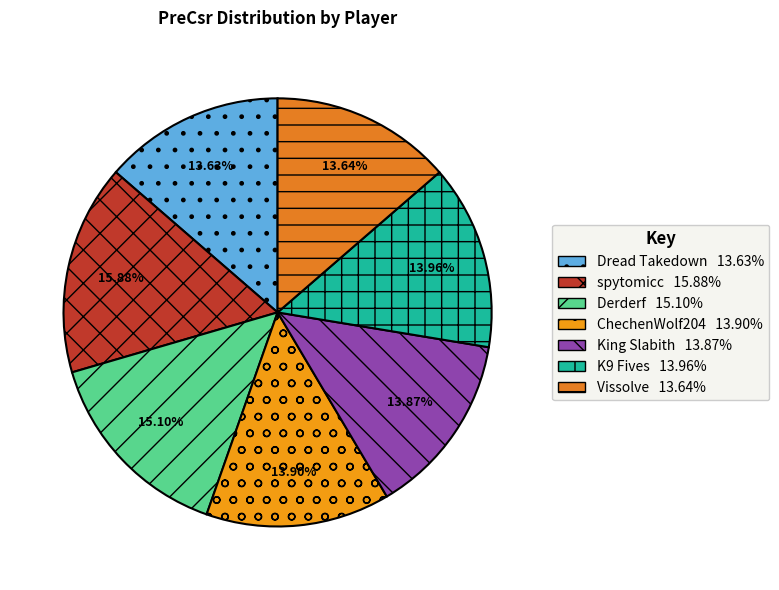

What is the change in value from spytomicc to ChechenWolf204?

-249